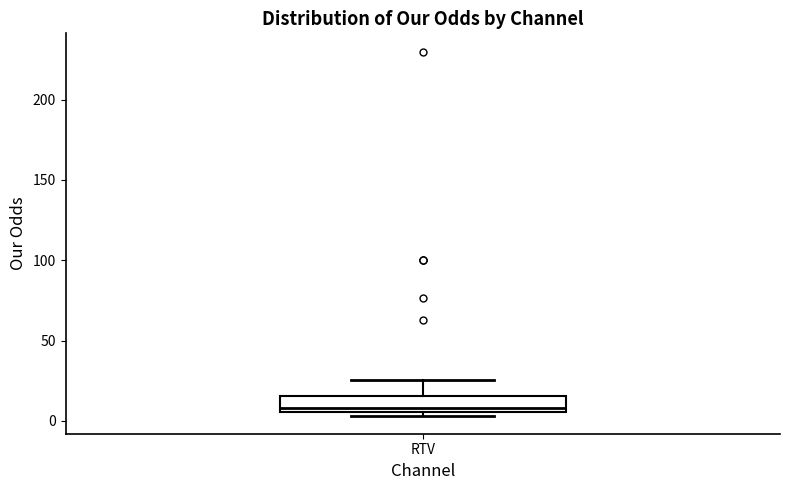

Read this box plot against the y-axis: the position of the median line, the range covered by the box, and the ends of both whiskers. The values are not printed on the chart, so give them approximately, as read against the axis.

median 10, box 5 to 15, whiskers 5 (just below the box's lower edge) to 25